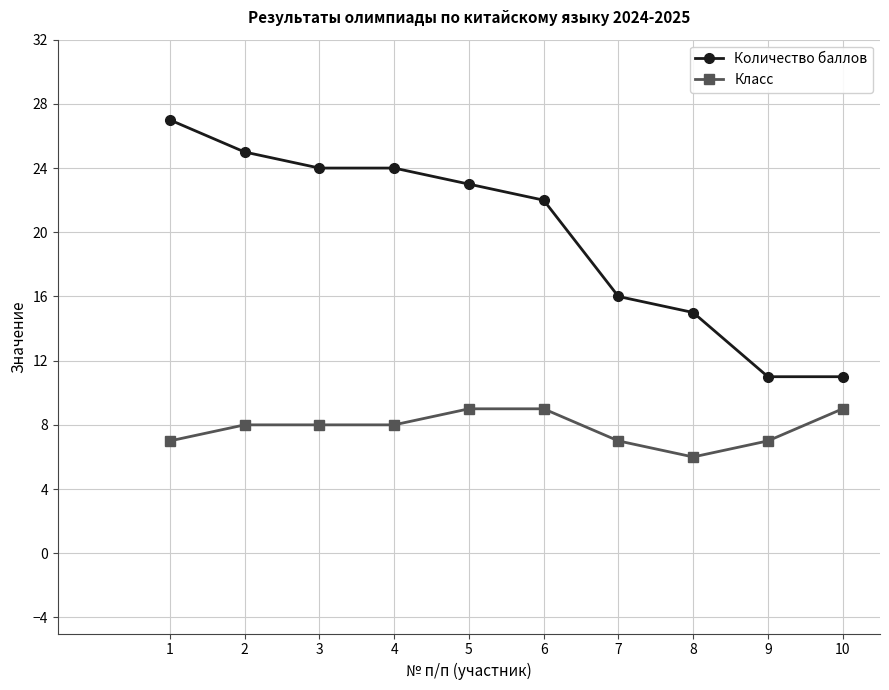

Which label corresponds to the smallest value in the chart?

8